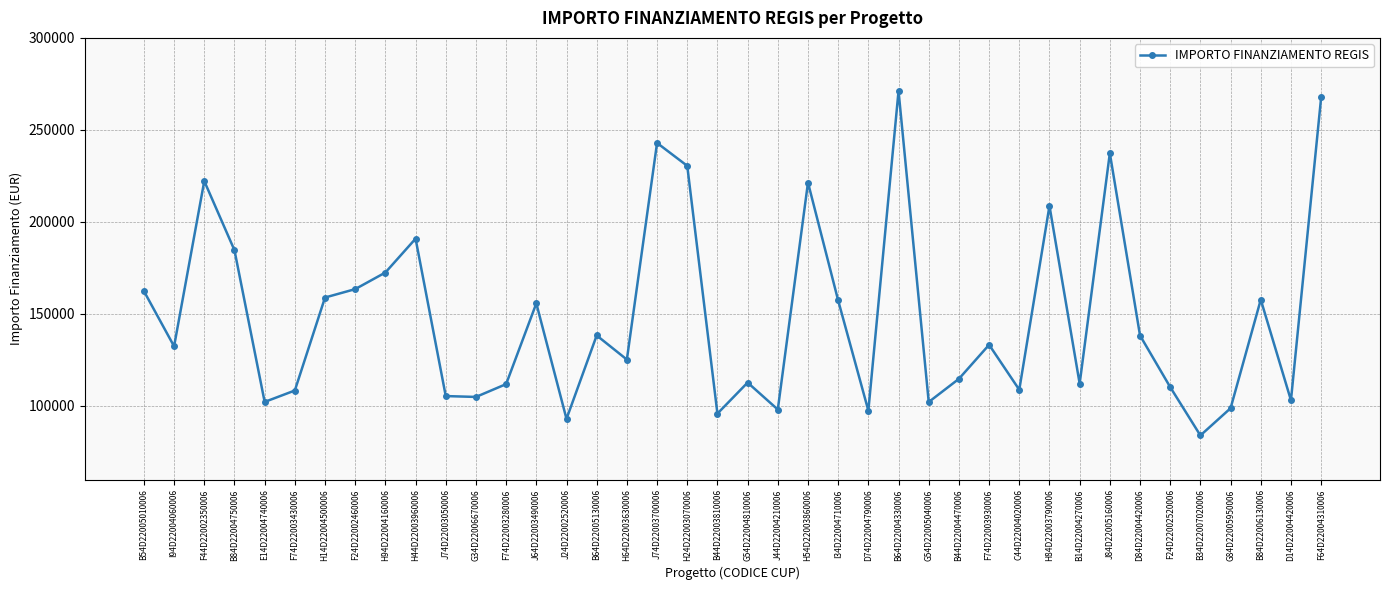

What is the label of the 21st point from the right?

B44D22003810006